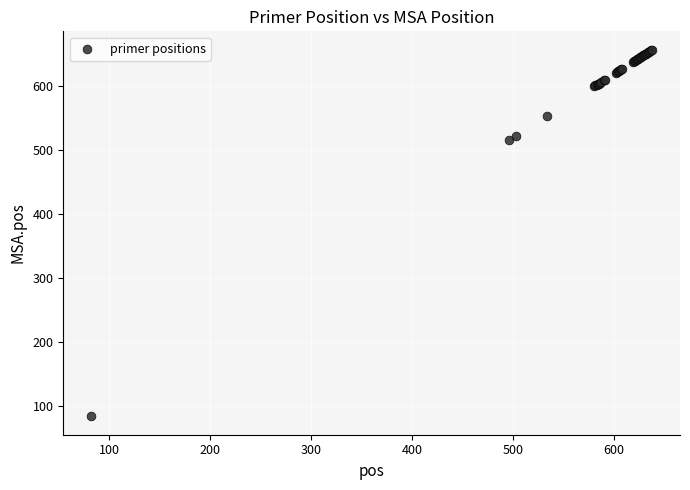

What Y value in the scatter plot is closest to 370?

515